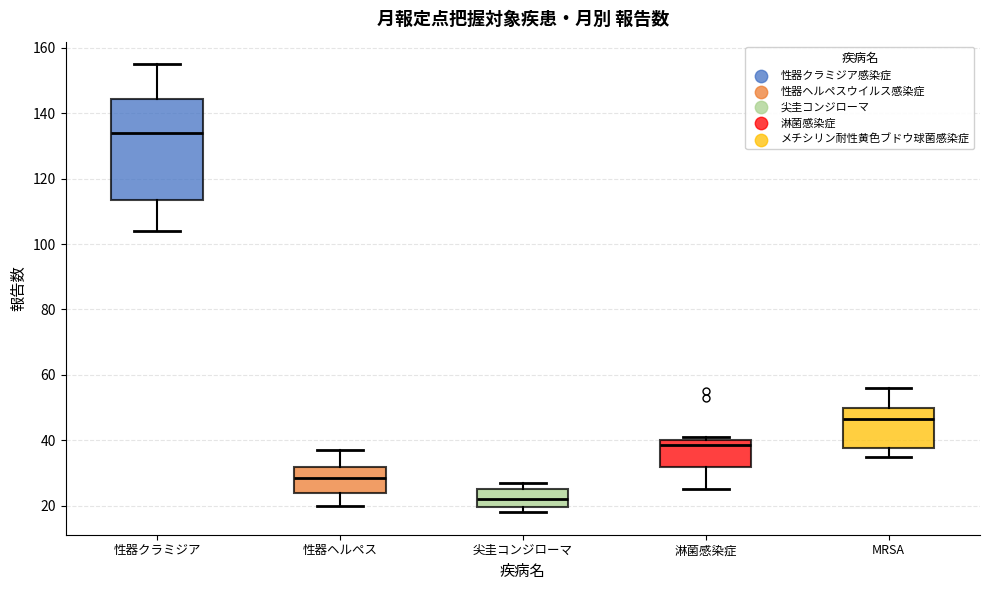

Where does the lower whisker of the box for MRSA end on the y-axis? The values are not printed on the chart, so give them approximately, as read against the axis.

36